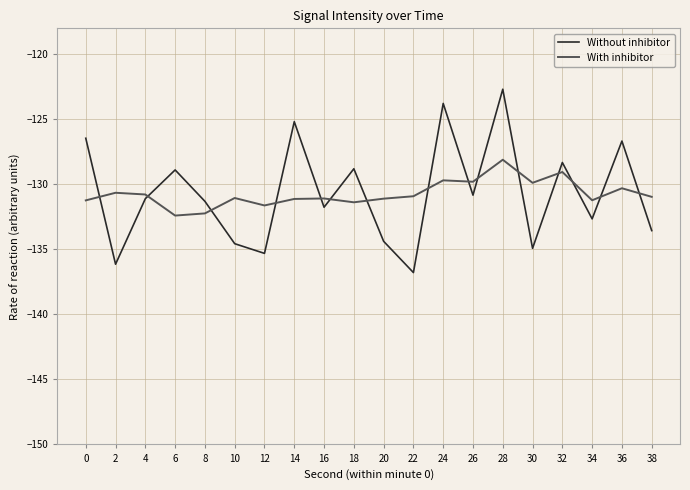

Does the chart display data point markers on the line(s)?

No